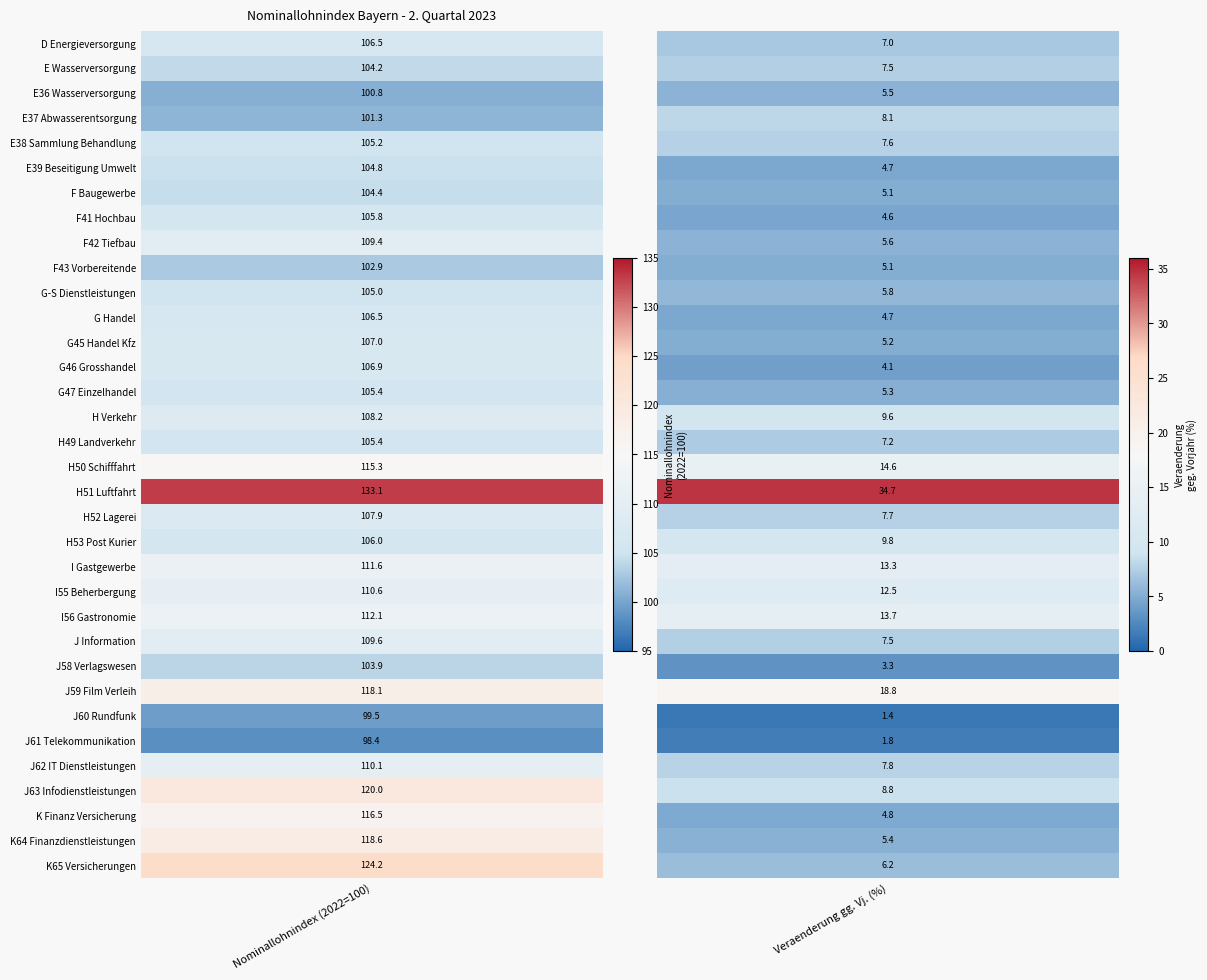

Reading right to left, what are all the values shown in this chart?

D Energieversorgung: 1=7.0	0=106.5
E Wasserversorgung: 1=7.5	0=104.2
E36 Wasserversorgung: 1=5.5	0=100.8
E37 Abwasserentsorgung: 1=8.1	0=101.3
E38 Sammlung Behandlung: 1=7.6	0=105.2
E39 Beseitigung Umwelt: 1=4.7	0=104.8
F Baugewerbe: 1=5.1	0=104.4
F41 Hochbau: 1=4.6	0=105.8
F42 Tiefbau: 1=5.6	0=109.4
F43 Vorbereitende: 1=5.1	0=102.9
G-S Dienstleistungen: 1=5.8	0=105.0
G Handel: 1=4.7	0=106.5
G45 Handel Kfz: 1=5.2	0=107.0
G46 Grosshandel: 1=4.1	0=106.9
G47 Einzelhandel: 1=5.3	0=105.4
H Verkehr: 1=9.6	0=108.2
H49 Landverkehr: 1=7.2	0=105.4
H50 Schifffahrt: 1=14.6	0=115.3
H51 Luftfahrt: 1=34.7	0=133.1
H52 Lagerei: 1=7.7	0=107.9
H53 Post Kurier: 1=9.8	0=106.0
I Gastgewerbe: 1=13.3	0=111.6
I55 Beherbergung: 1=12.5	0=110.6
I56 Gastronomie: 1=13.7	0=112.1
J Information: 1=7.5	0=109.6
J58 Verlagswesen: 1=3.3	0=103.9
J59 Film Verleih: 1=18.8	0=118.1
J60 Rundfunk: 1=1.4	0=99.5
J61 Telekommunikation: 1=1.8	0=98.4
J62 IT Dienstleistungen: 1=7.8	0=110.1
J63 Infodienstleistungen: 1=8.8	0=120.0
K Finanz Versicherung: 1=4.8	0=116.5
K64 Finanzdienstleistungen: 1=5.4	0=118.6
K65 Versicherungen: 1=6.2	0=124.2